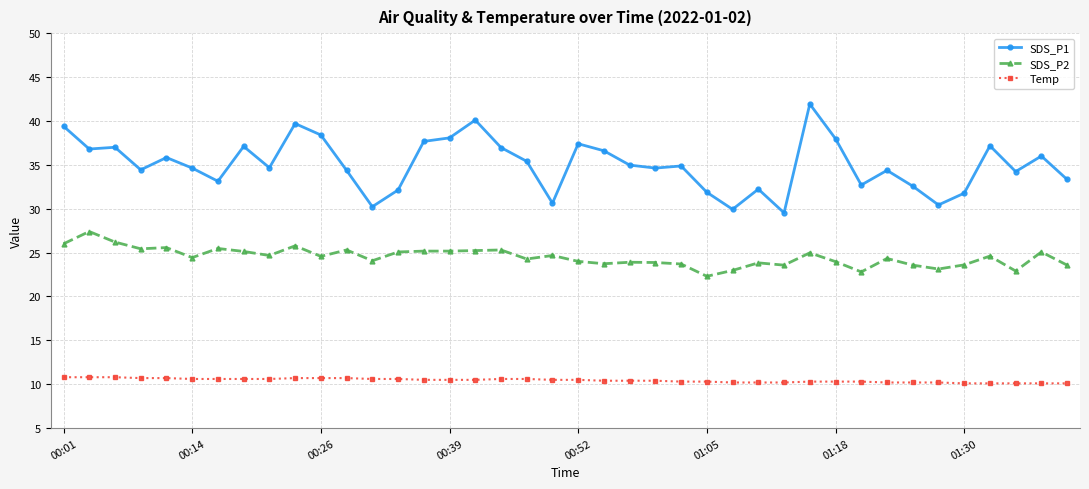

Does the chart have visible grid lines?

Yes